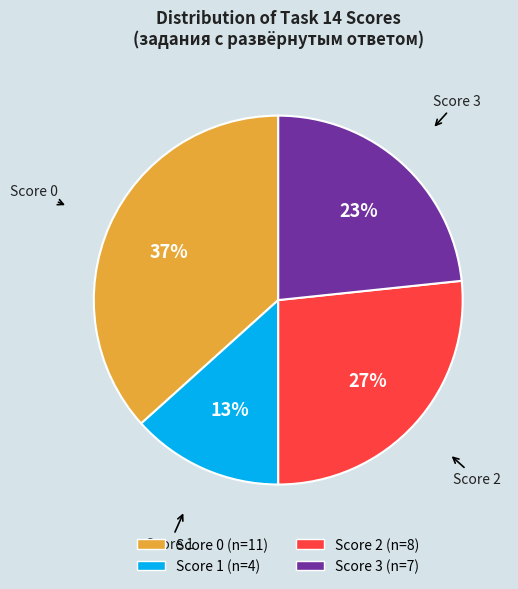

To the nearest percent, what is the combined percentage of Score 0 and Score 3?

60%